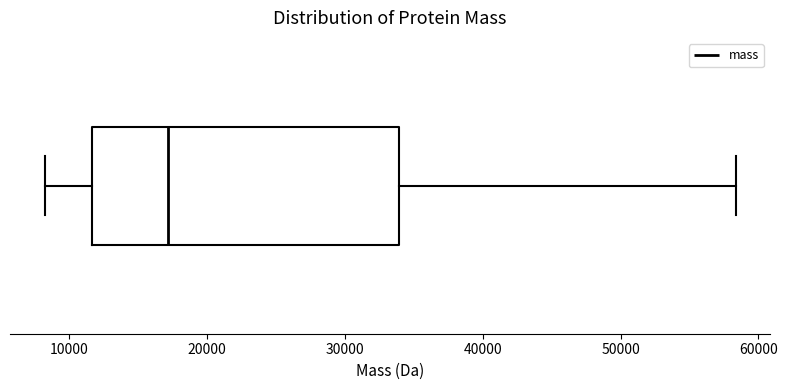

Read this box plot against the x-axis: the position of the median line, the range covered by the box, and the ends of both whiskers. The values are not printed on the chart, so give them approximately, as read against the axis.

median 17000, box 12000 to 34000, whiskers 8000 to 58000